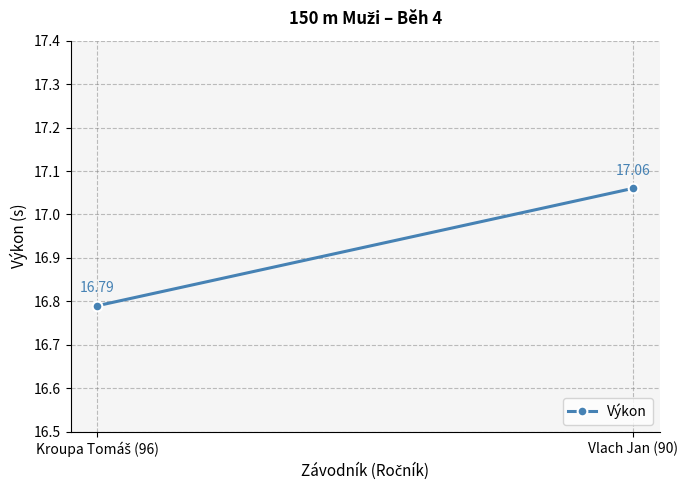

Is this an area chart (filled region under the line)?

No